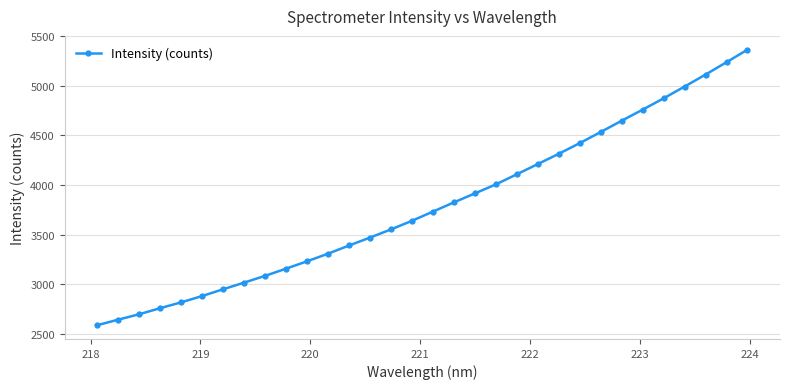

What is the smallest value displayed?

2587.1